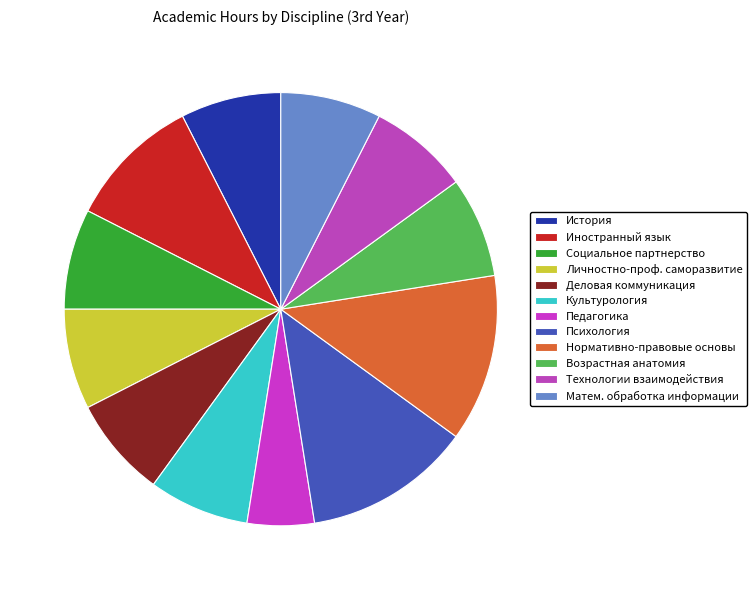

To the nearest percent, what percentage of the pie is Психология?

12%